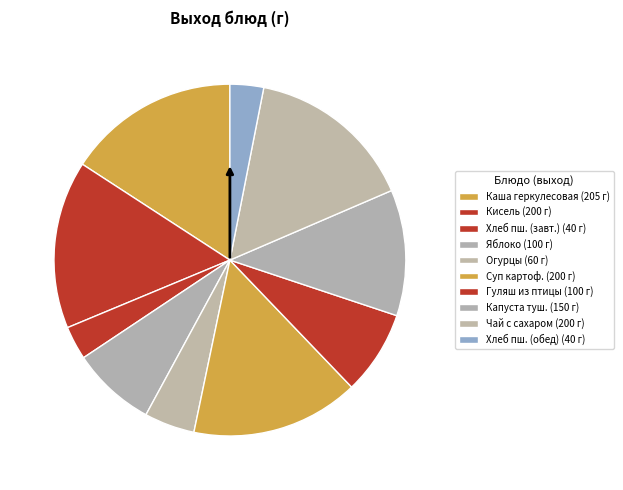

Does any single category account for the majority?

No